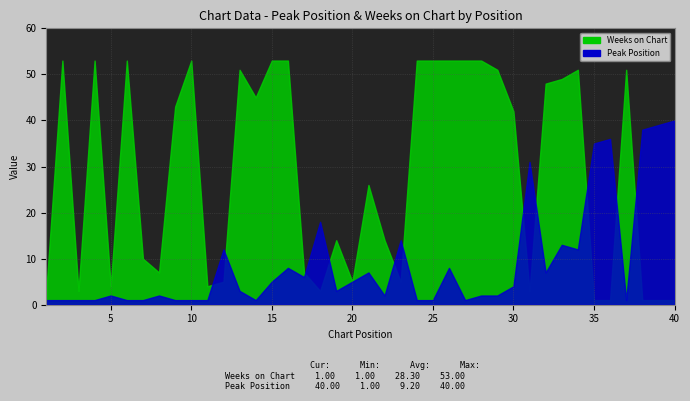

What is the value of the Weeks on Chart point at the 6th from the left?

53